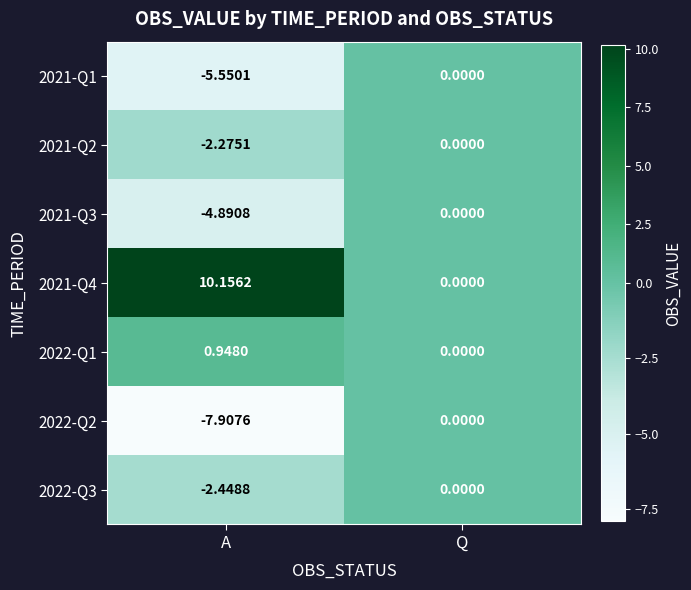

What is the minimum value shown in the chart?

-7.9